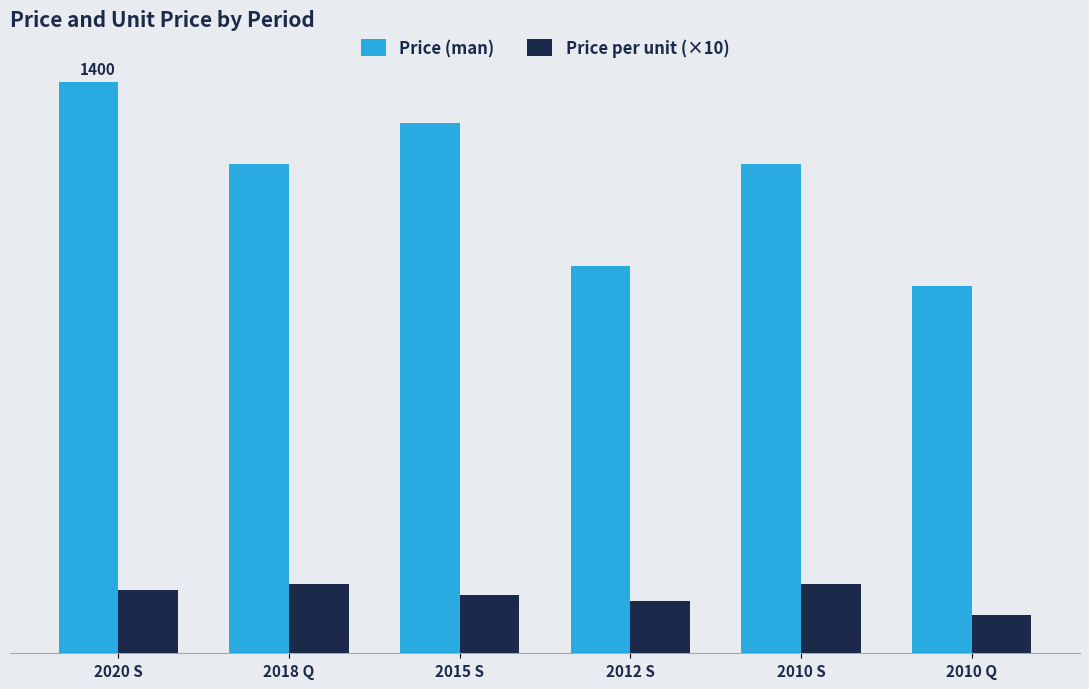

What are all the series names shown in the legend?

Price (man), Price per unit (×10)